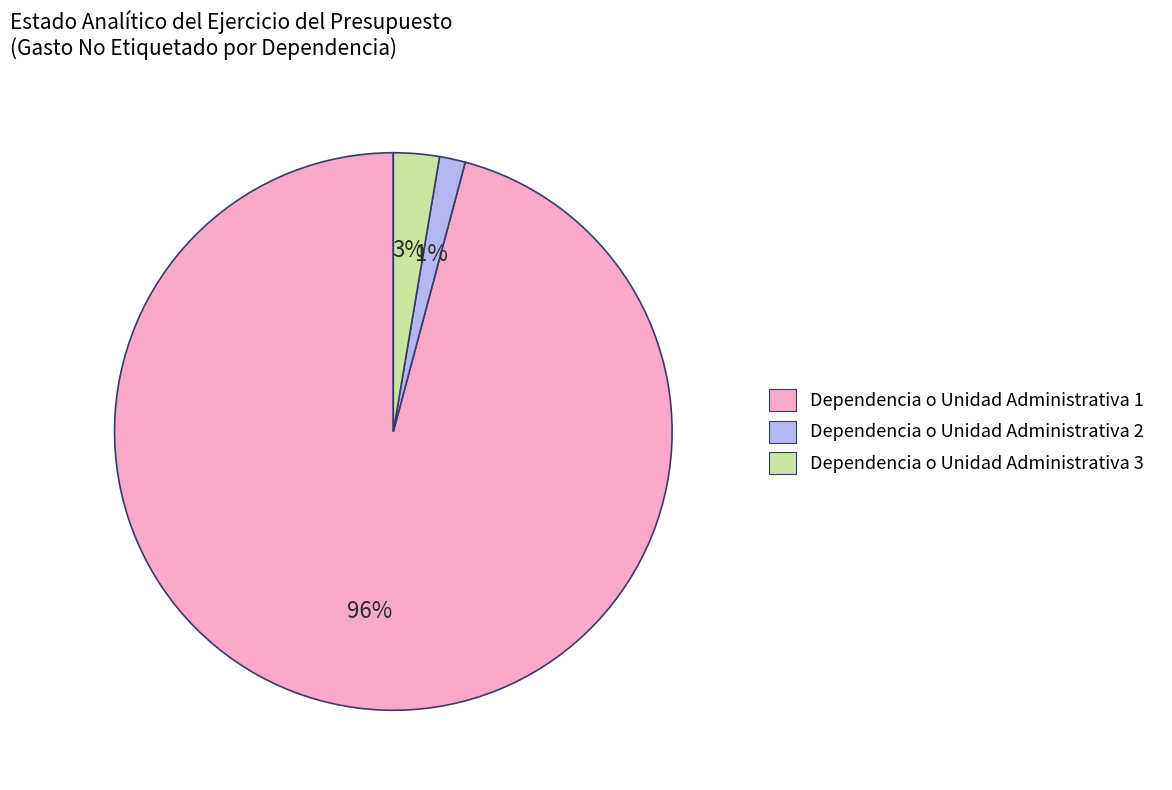

Between Dependencia o Unidad Administrativa 3 and Dependencia o Unidad Administrativa 2, which is larger?

Dependencia o Unidad Administrativa 3